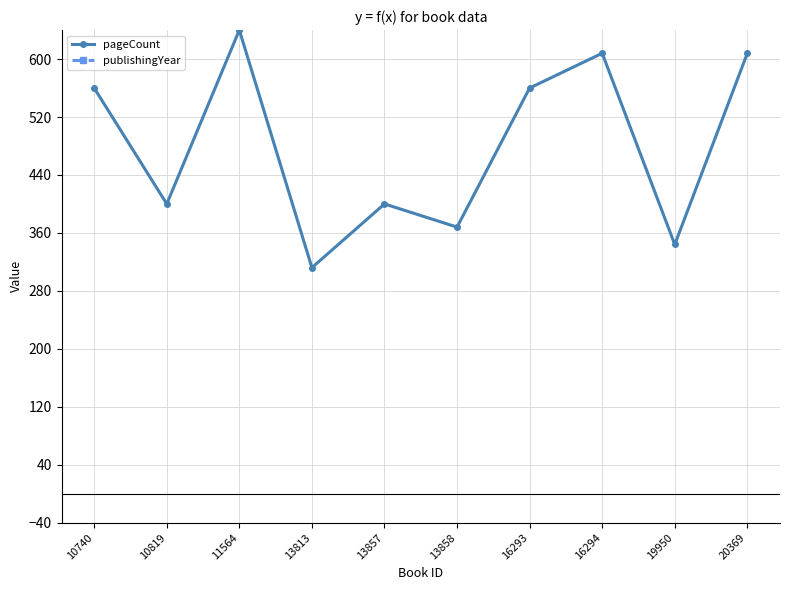

What is the greatest value displayed?

2023